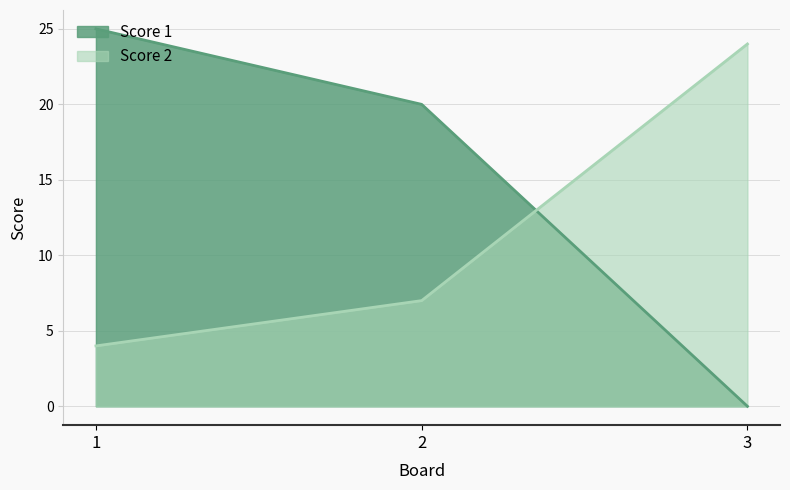

At 2, list the series in order from smallest to largest.

Score 2, Score 1